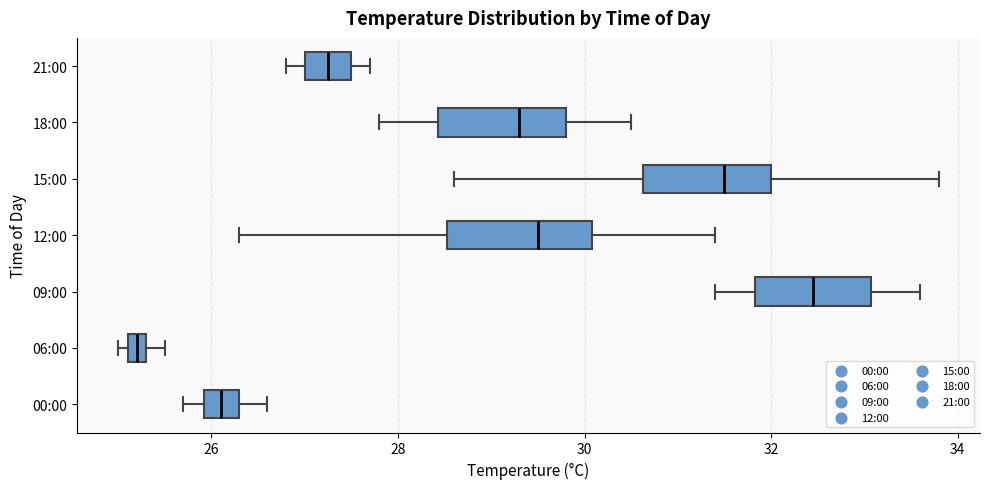

Where is the left edge of the box for 06:00 on the x-axis? The values are not printed on the chart, so give them approximately, as read against the axis.

25.2